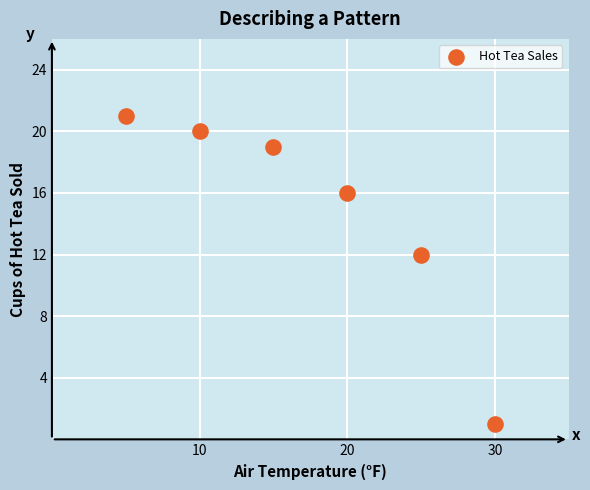

What is the range of Y values (max minus min)?

20